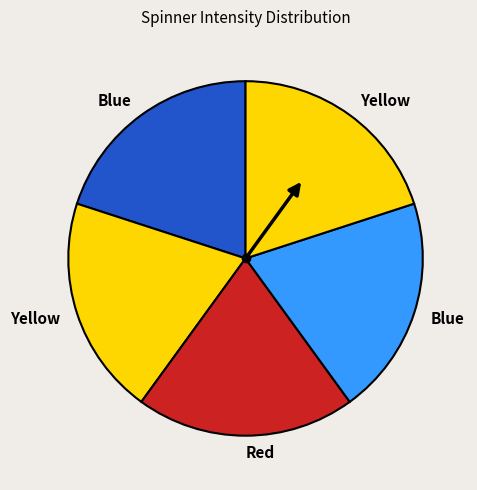

How many segments does this pie chart have?

5